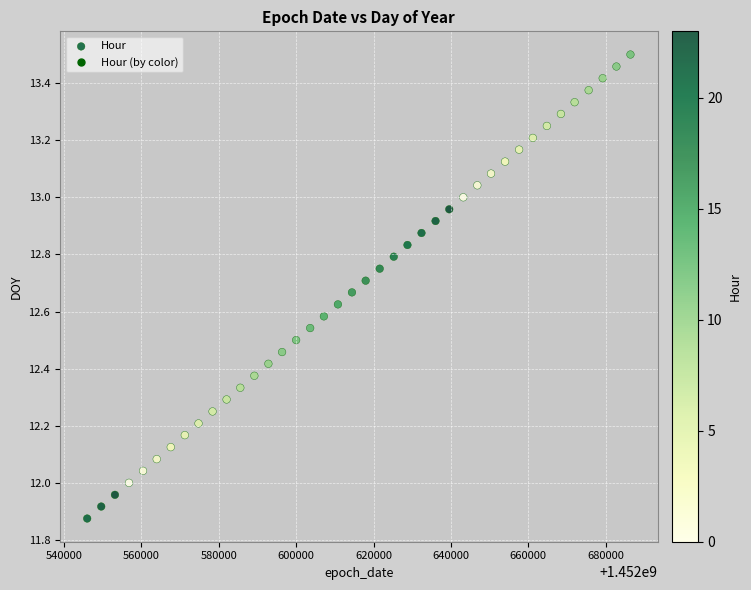

What is the range of X values (max minus min)?

140400.0